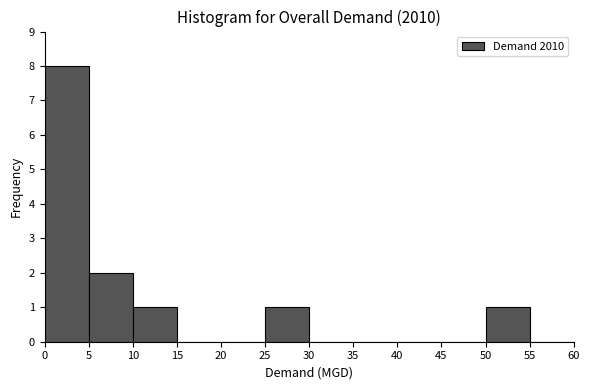

How tall is the bar that spans 50 to 55 on the x-axis? The values are not printed on the chart, so give them approximately, as read against the axis.

1